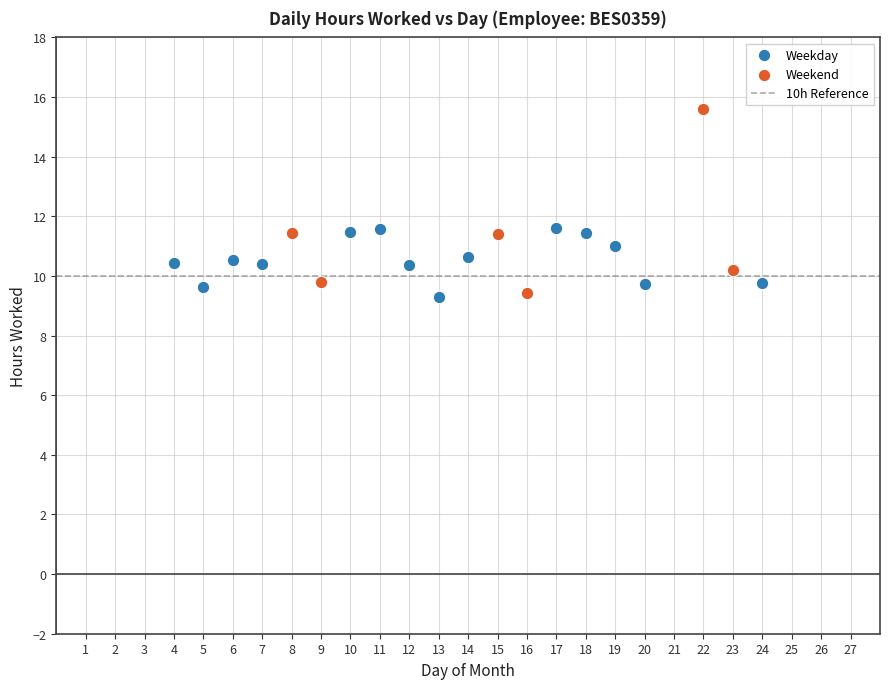

Which series contains the highest Y value?

Weekend